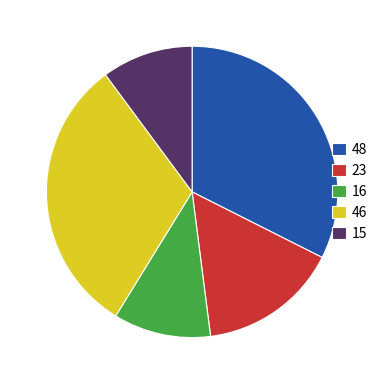

Is there a majority slice in this chart?

No